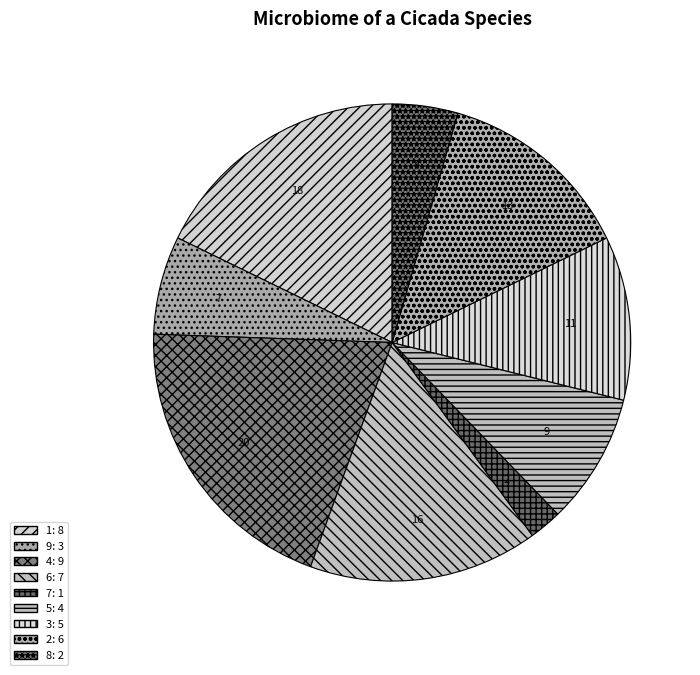

Count the number of slices in the pie.

9